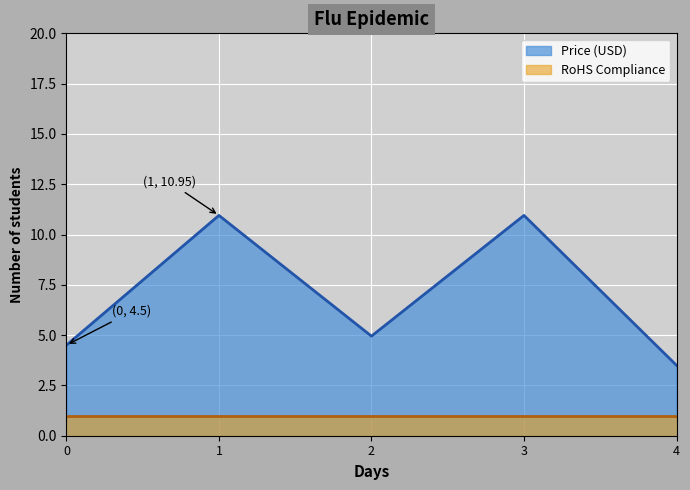

Reading left to right, list all the values displayed in this chart.

4.5	10.9	5.0	10.9	3.5